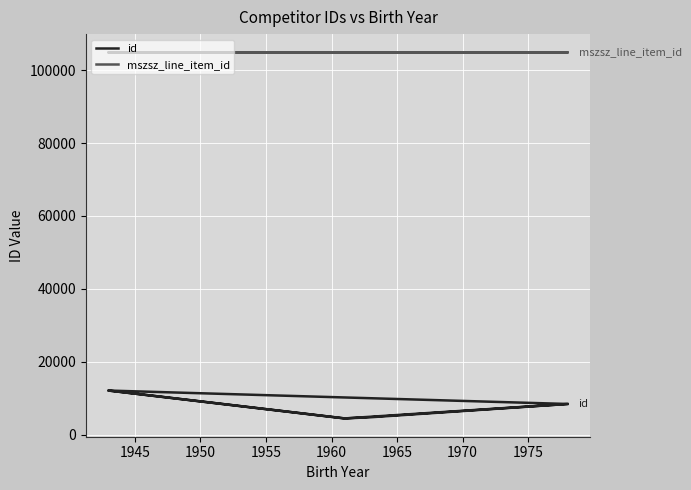

What is the sum of the mszsz_line_item_id values at 1960 and 1965?

209782